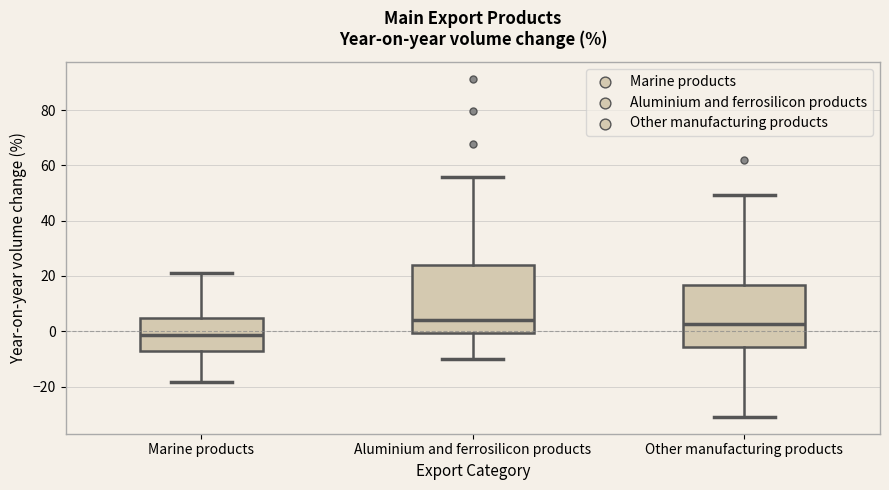

Reading left to right, read every box against the y-axis: the position of its median line, the range the box covers, and the ends of its whiskers. The values are not printed on the chart, so give them approximately, as read against the axis.

Marine products: median -2, box -8 to 4, whiskers -18 to 22
Aluminium and ferrosilicon products: median 4, box 0 to 24, whiskers -10 to 56
Other manufacturing products: median 2, box -6 to 16, whiskers -30 to 50